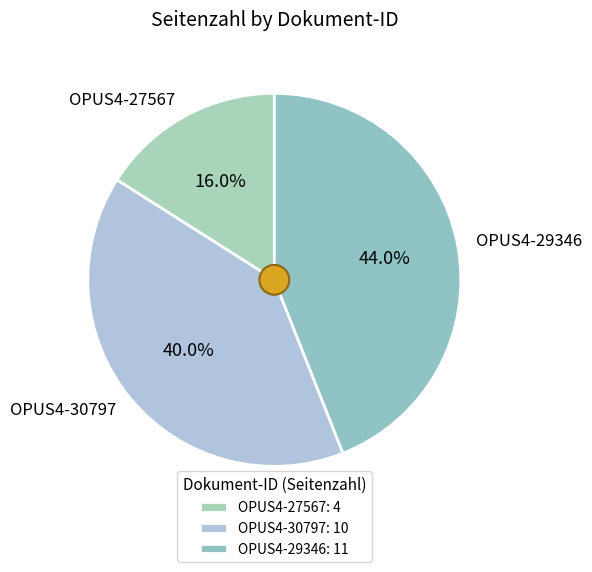

Is there a majority slice in this chart?

No